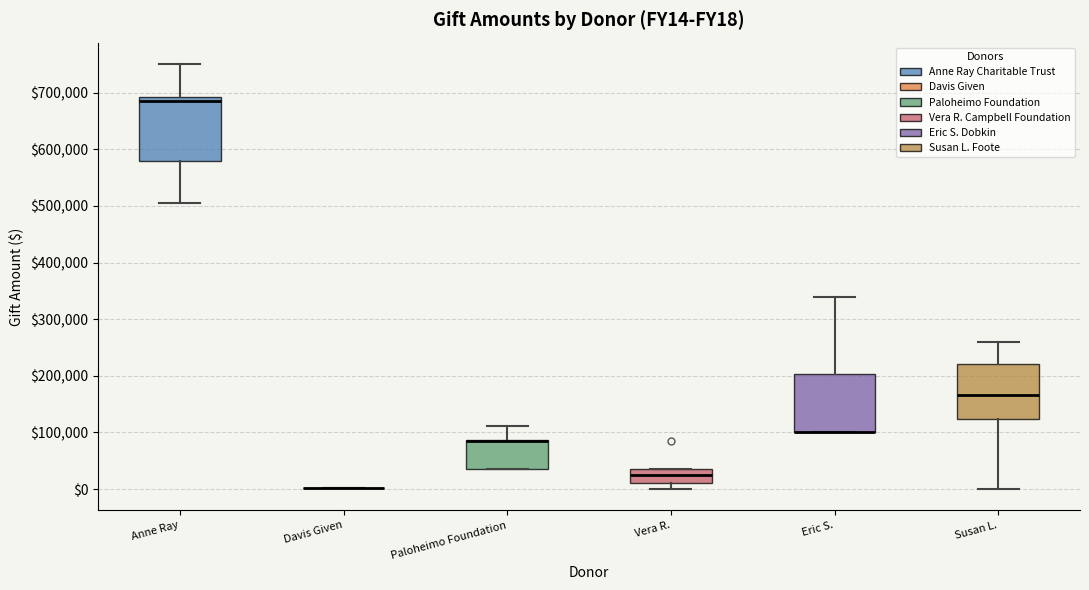

Reading left to right, transcribe this box plot: for each box, give where its median line is, the range the box spans, and where its two whiskers end, as read against the y-axis. The values are not printed on the chart, so give them approximately, as read against the axis.

Anne Ray: median 690000 (just below the box's upper edge), box 580000 to 690000, whiskers 510000 to 750000
Davis Given: box collapsed to a line at 0, whiskers 0 to 0
Paloheimo Foundation: median 90000 (drawn on the box's upper edge), box 40000 to 90000, whiskers 40000 to 110000
Vera R.: median 30000, box 10000 to 40000, whiskers 0 to 40000
Eric S.: median 100000 (drawn on the box's lower edge), box 100000 to 200000, whiskers 100000 to 340000
Susan L.: median 170000, box 120000 to 220000, whiskers 0 to 260000